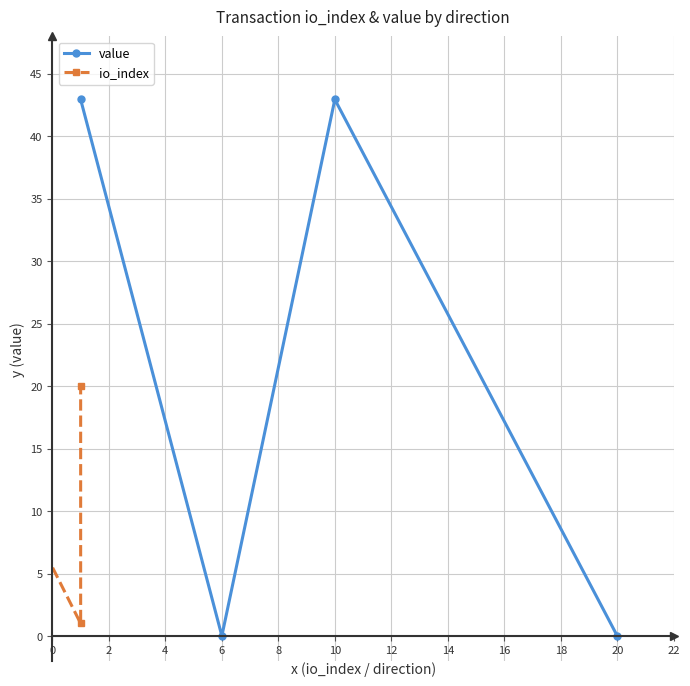

The value of value at 20 is 0.0. True or false?

True